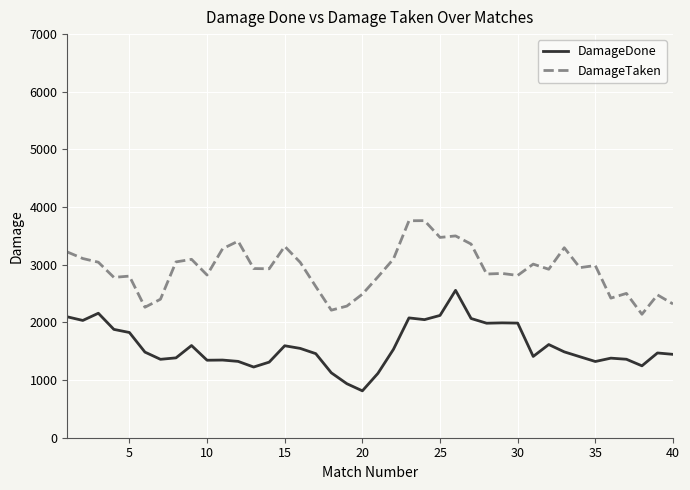

Which series has the largest total across all categories?

DamageTaken